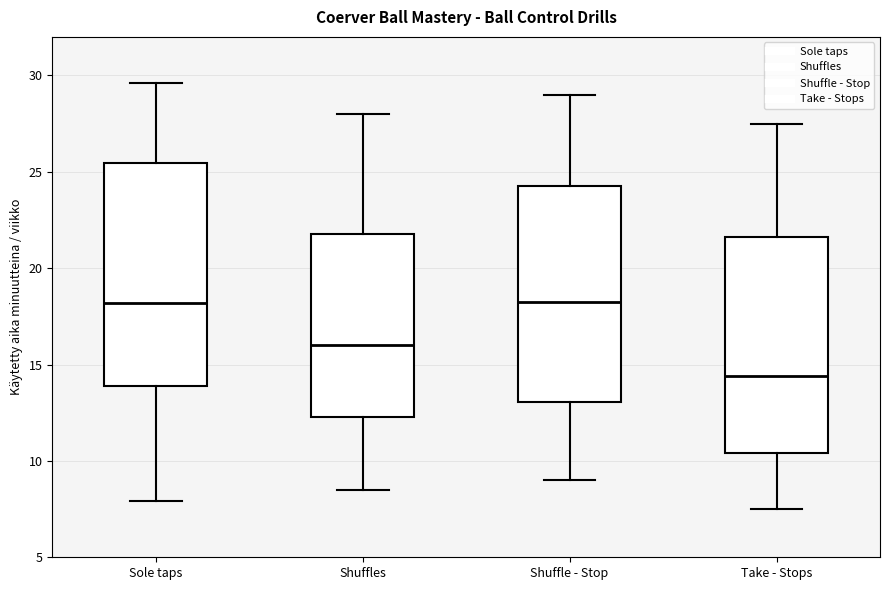

Reading left to right, read every box against the y-axis: the position of its median line, the range the box covers, and the ends of its whiskers. The values are not printed on the chart, so give them approximately, as read against the axis.

Sole taps: median 18.0, box 14.0 to 25.5, whiskers 8.0 to 29.5
Shuffles: median 16.0, box 12.5 to 22.0, whiskers 8.5 to 28.0
Shuffle - Stop: median 18.5, box 13.0 to 24.5, whiskers 9.0 to 29.0
Take - Stops: median 14.5, box 10.5 to 21.5, whiskers 7.5 to 27.5